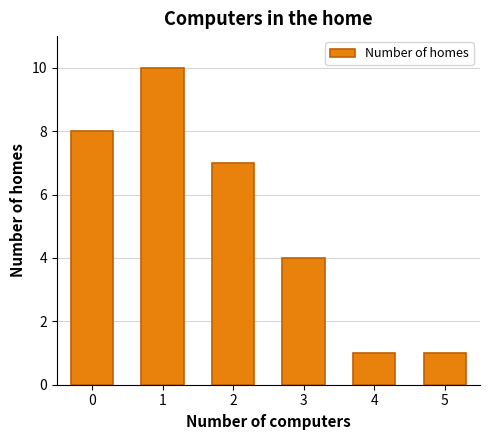

Reading left to right, what are all the values shown in this chart?

8	10	7	4	1	1